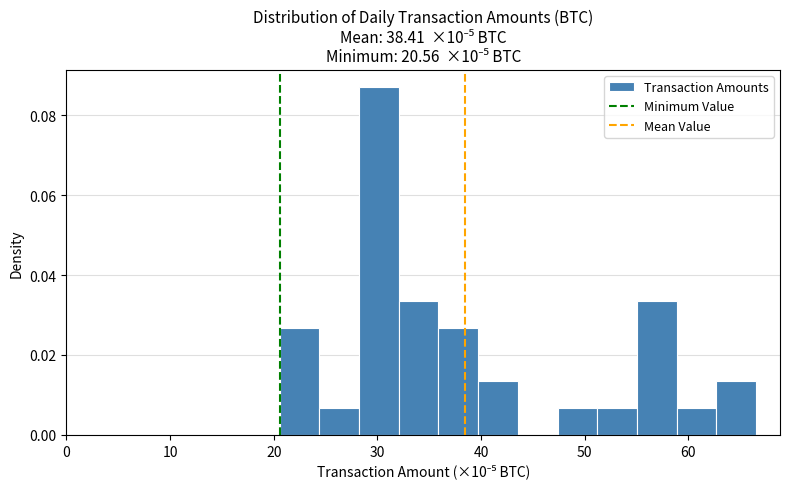

Around what value on the x-axis is the tallest bar? Give the approximate position of its centre, as read against the axis.

30